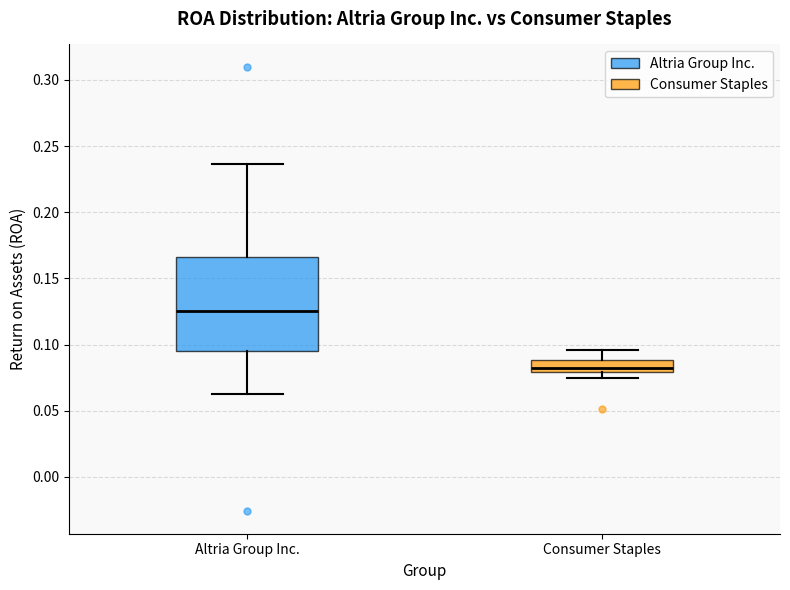

Reading left to right, transcribe this box plot: for each box, give where its median line is, the range the box spans, and where its two whiskers end, as read against the y-axis. The values are not printed on the chart, so give them approximately, as read against the axis.

Altria Group Inc.: median 0.125, box 0.095 to 0.165, whiskers 0.065 to 0.235
Consumer Staples: median 0.080 (just above the box's lower edge), box 0.080 to 0.090, whiskers 0.075 to 0.095